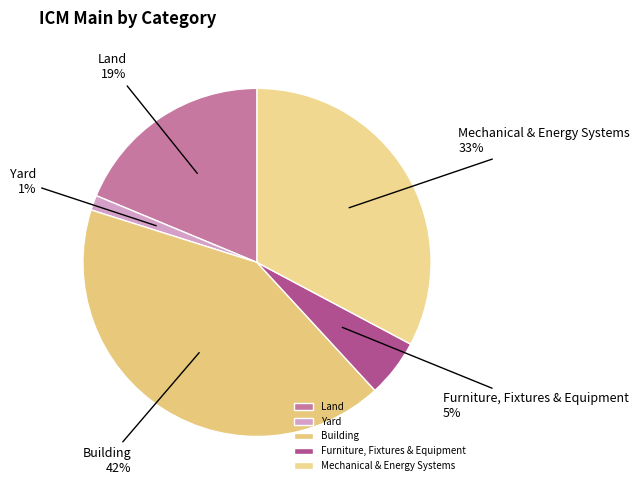

Rank the categories by value from lowest to highest.

Yard, Furniture, Fixtures & Equipment, Land, Mechanical & Energy Systems, Building